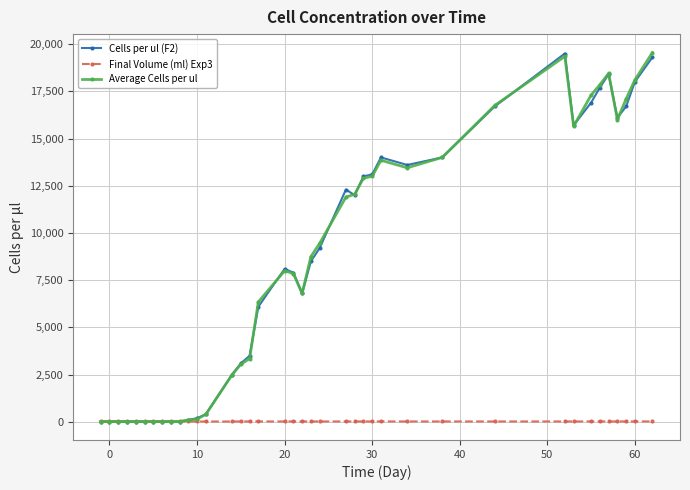

What are all the series names shown in the legend?

Cells per ul (F2), Final Volume (ml) Exp3, Average Cells per ul